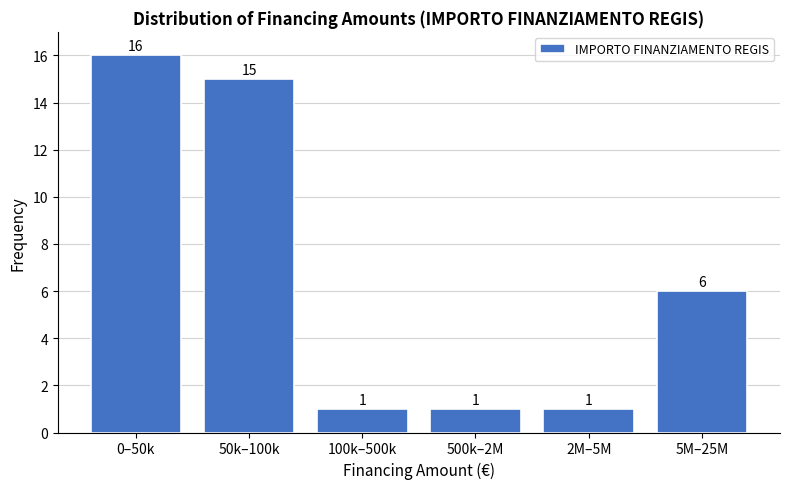

Reading right to left, list all the values displayed in this chart.

6	1	1	1	15	16